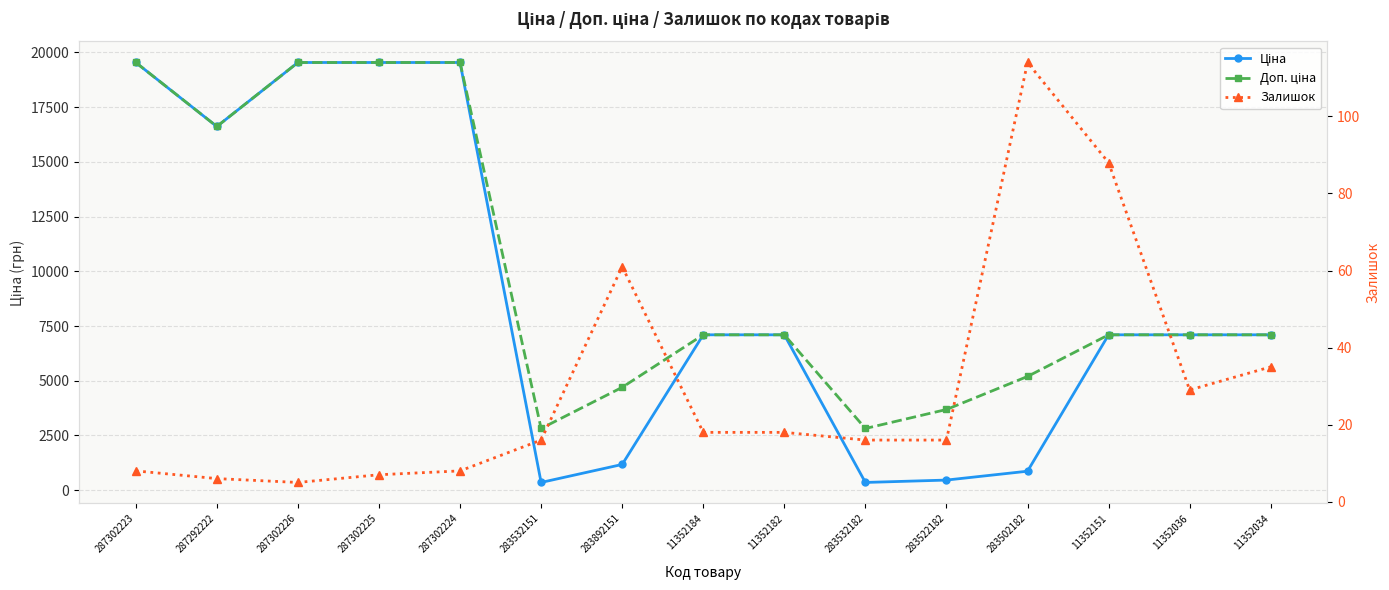

What position from the right is 283532182?

6